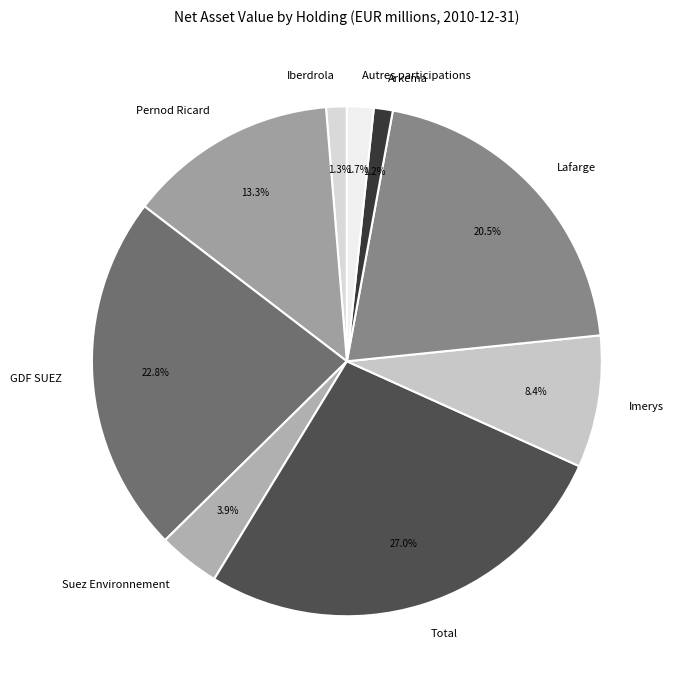

To the nearest percent, what is the difference between the largest and smallest slice percentages?

26%